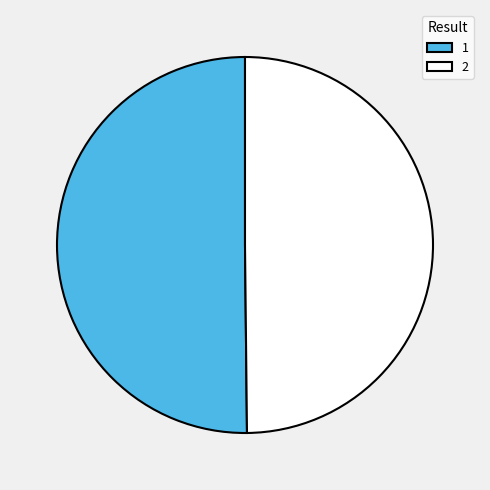

Approximately how many times larger is the value at 2 compared to 1?

1.0